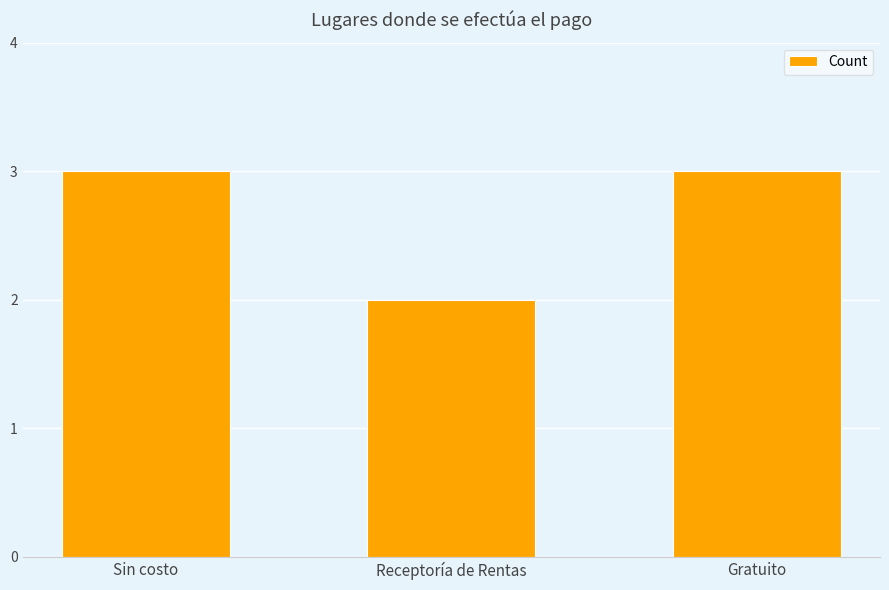

What is the greatest value displayed?

3